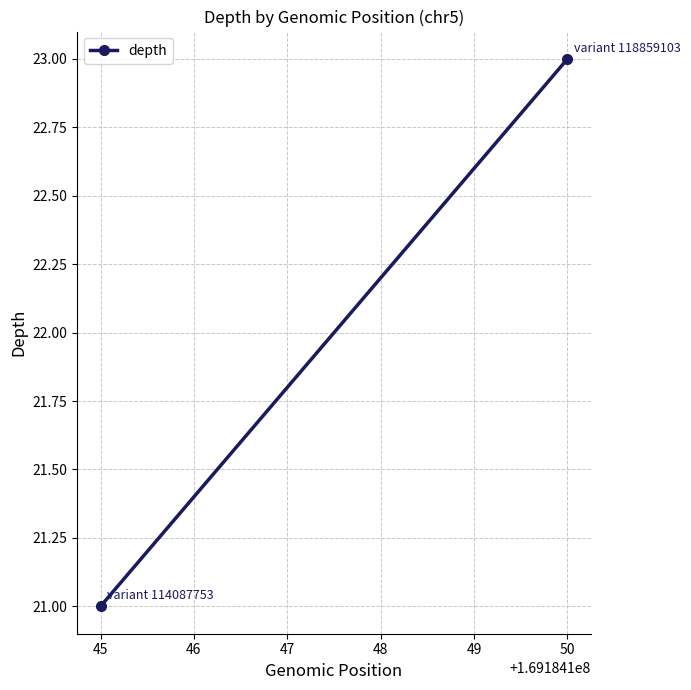

Count the values in the range 21 to 23.

2